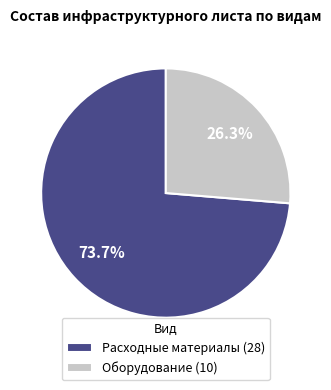

How many segments does this pie chart have?

2